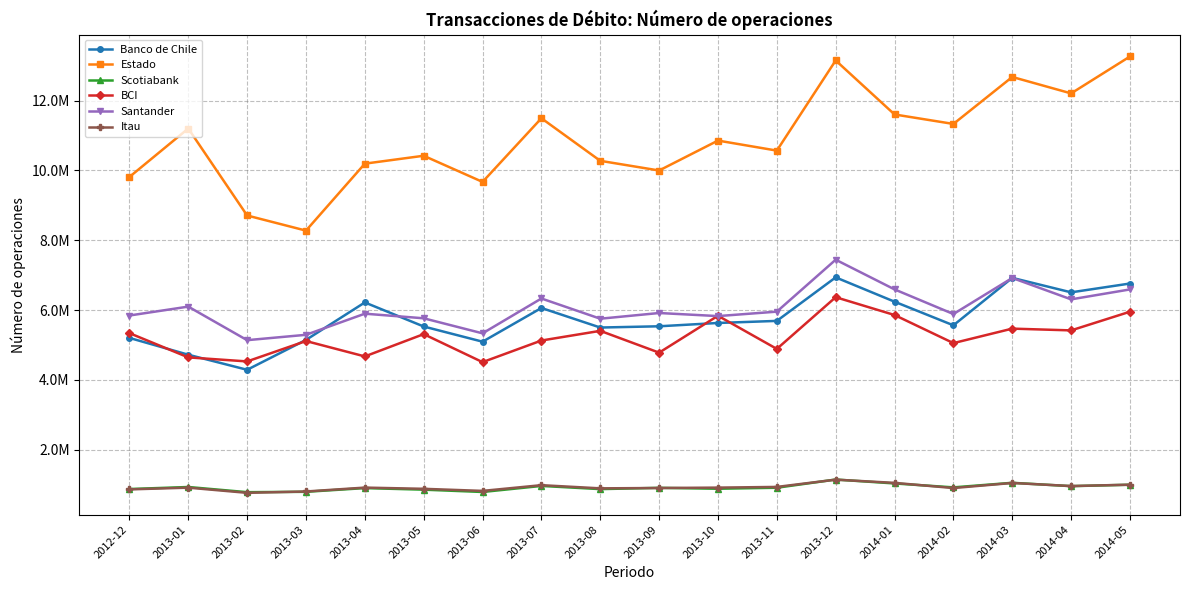

Reading right to left, list all the values displayed in this chart.

Banco de Chile: 2014-05=6761340	2014-04=6508747	2014-03=6923080	2014-02=5564665	2014-01=6241202	2013-12=6937179	2013-11=5691270	2013-10=5631905	2013-09=5536932	2013-08=5501298	2013-07=6061087	2013-06=5095998	2013-05=5530955	2013-04=6219647	2013-03=5147004	2013-02=4291469	2013-01=4722809	2012-12=5203865
Estado: 2014-05=13260937	2014-04=12204432	2014-03=12674972	2014-02=11329995	2014-01=11601322	2013-12=13147730	2013-11=10566512	2013-10=10853655	2013-09=9996922	2013-08=10274137	2013-07=11492955	2013-06=9670258	2013-05=10419193	2013-04=10192963	2013-03=8275930	2013-02=8708919	2013-01=11199443	2012-12=9811828
Scotiabank: 2014-05=1000855	2014-04=959956	2014-03=1056273	2014-02=925279	2014-01=1037424	2013-12=1149840	2013-11=914859	2013-10=885978	2013-09=911740	2013-08=875507	2013-07=966537	2013-06=793383	2013-05=859752	2013-04=904535	2013-03=798084	2013-02=787742	2013-01=935786	2012-12=877624
BCI: 2014-05=5954133	2014-04=5419380	2014-03=5470002	2014-02=5055312	2014-01=5859362	2013-12=6369754	2013-11=4889122	2013-10=5838616	2013-09=4782096	2013-08=5406506	2013-07=5129281	2013-06=4510409	2013-05=5312558	2013-04=4674164	2013-03=5114914	2013-02=4531075	2013-01=4646773	2012-12=5340877
Santander: 2014-05=6592335	2014-04=6307973	2014-03=6920328	2014-02=5887772	2014-01=6593135	2013-12=7443140	2013-11=5956328	2013-10=5828953	2013-09=5916977	2013-08=5753909	2013-07=6332647	2013-06=5335228	2013-05=5766017	2013-04=5897710	2013-03=5292913	2013-02=5139443	2013-01=6100146	2012-12=5845436
Itau: 2014-05=1001839	2014-04=963033	2014-03=1051325	2014-02=905861	2014-01=1054076	2013-12=1146150	2013-11=938033	2013-10=918279	2013-09=907282	2013-08=897152	2013-07=988195	2013-06=824230	2013-05=883979	2013-04=918759	2013-03=807412	2013-02=768637	2013-01=917211	2012-12=867429